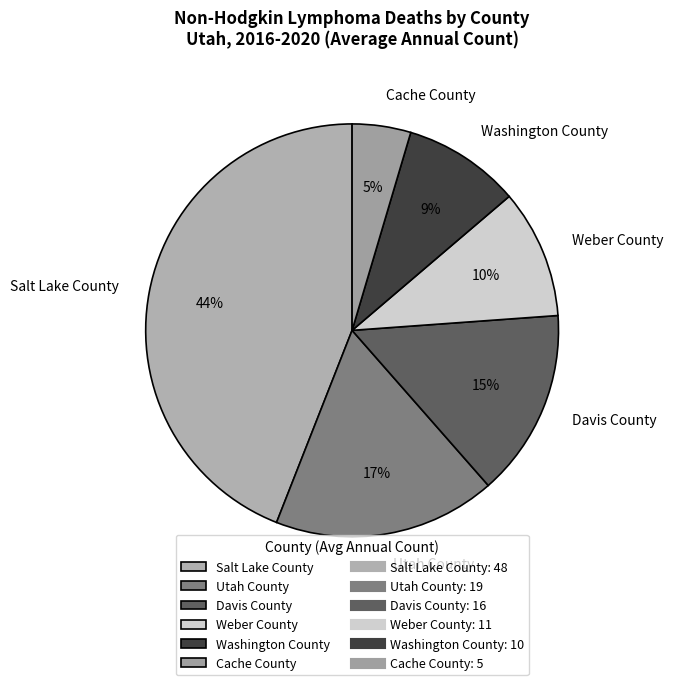

Is there any slice that represents more than half of the pie?

No